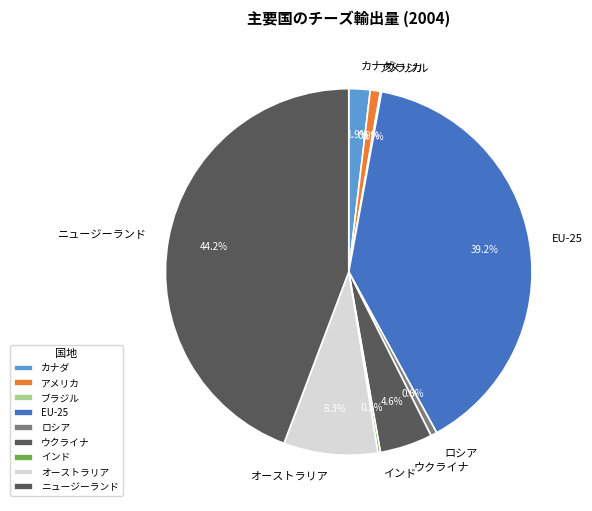

Combined, what portion of the pie is EU-25 and ニュージーランド?

83.4%